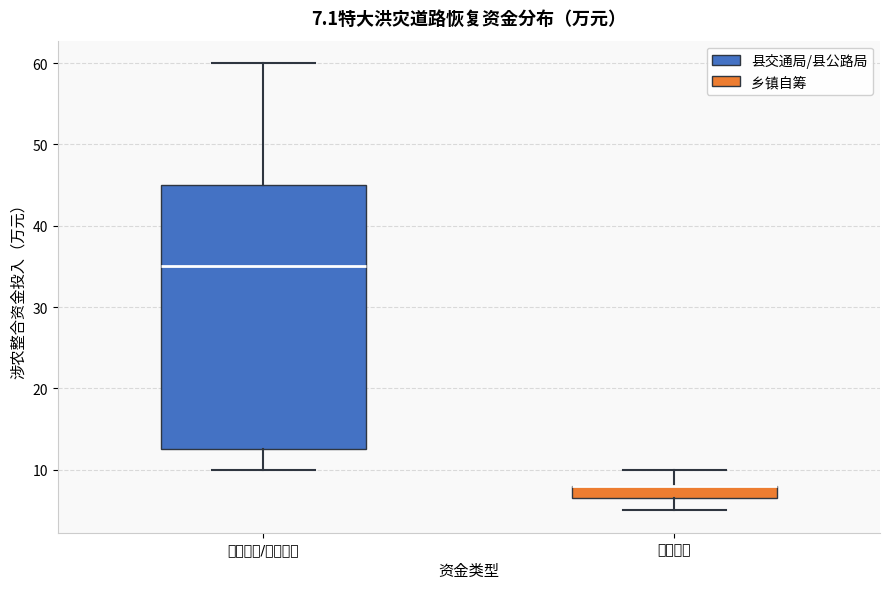

Which box is the tallest, from its lower edge to its upper edge?

县交通局/县公路局